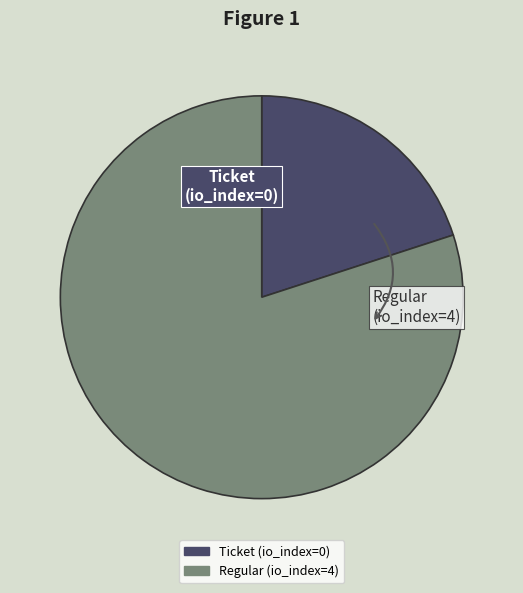

Rank the categories by value from highest to lowest.

Regular (io_index=4), Ticket (io_index=0)